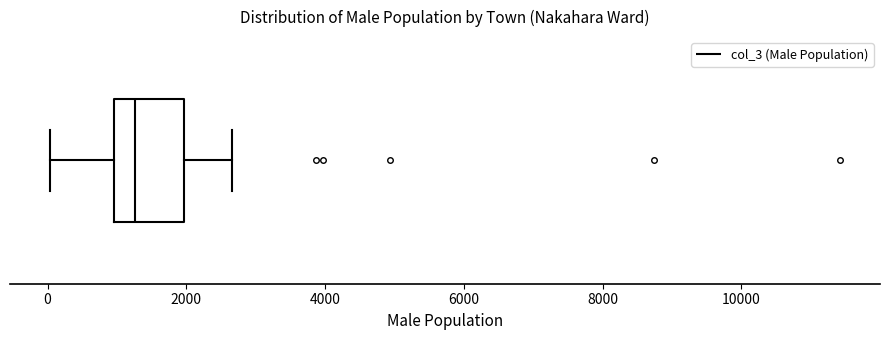

Transcribe this box plot: give where the median line is, the range the box spans, and where the two whiskers end, as read against the x-axis. The values are not printed on the chart, so give them approximately, as read against the axis.

median 1200, box 1000 to 2000, whiskers 0 to 2600